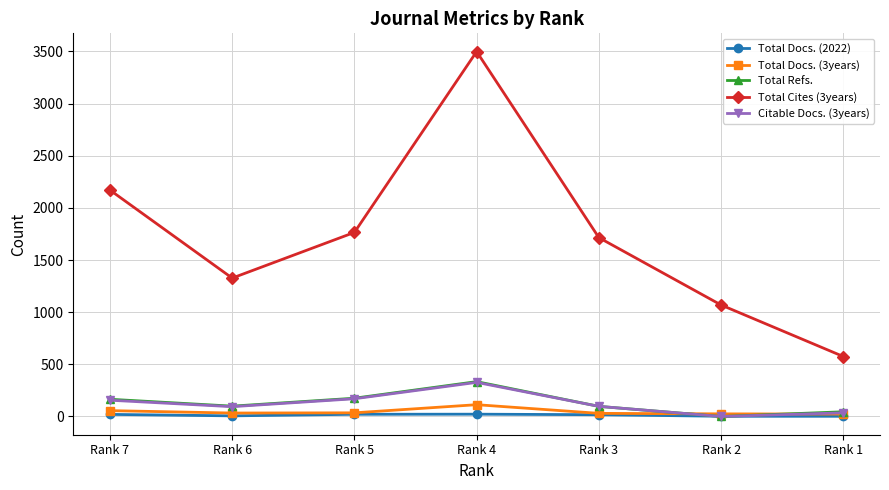

Where does the Total Docs. (2022) series first go above 17?

Rank 7